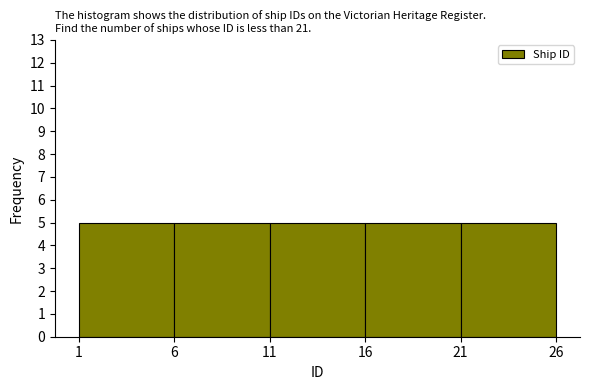

How tall is the bar that spans 21 to 26 on the x-axis? The values are not printed on the chart, so give them approximately, as read against the axis.

5